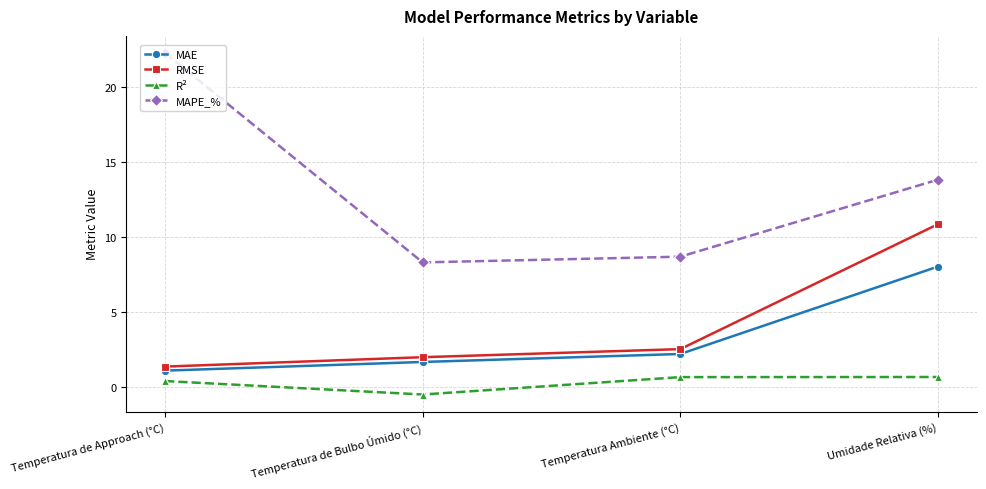

How many lines are shown in the chart?

4